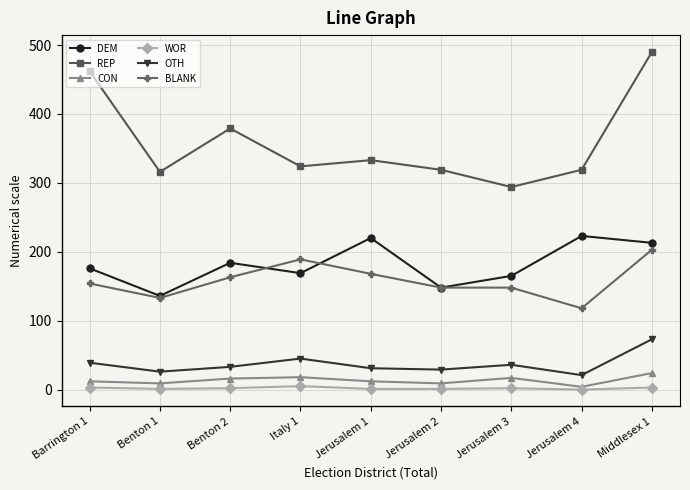

What is the maximum value for DEM?

223